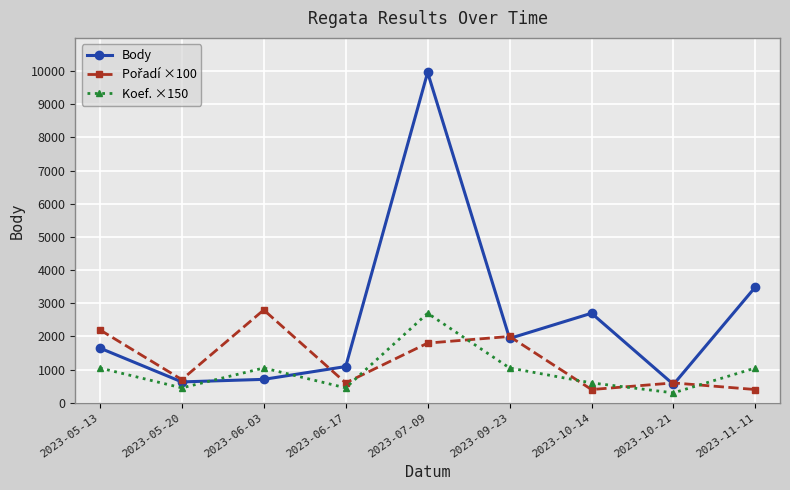

True or false: Koef. ×150 has a value of 609 at 2023-06-03.

False